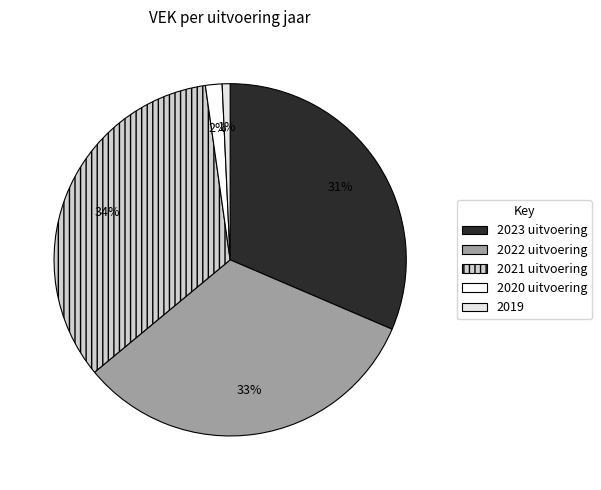

Is there any slice that represents more than half of the pie?

No